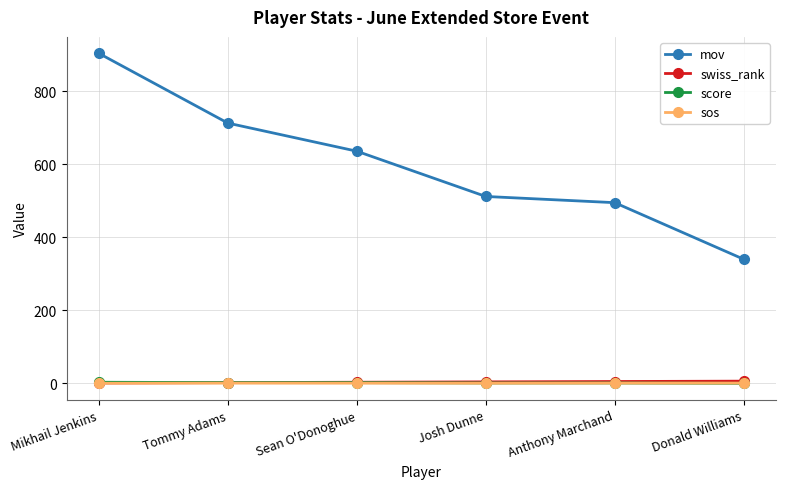

True or false: sos has a value of 0.4 at Sean O'Donoghue.

True